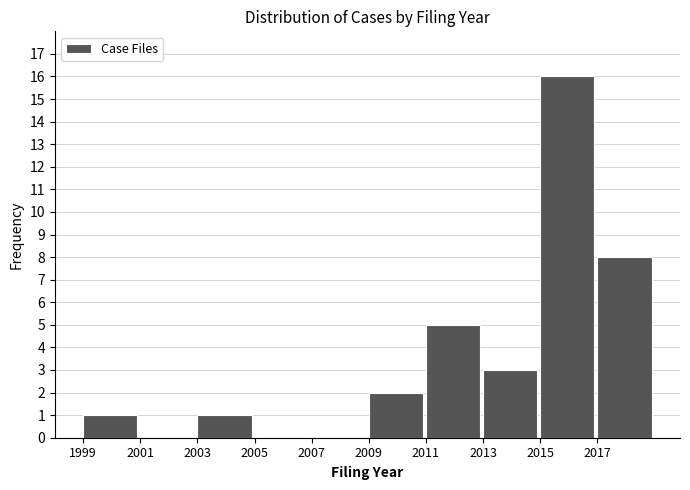

Reading right to left, transcribe all the data shown in this chart.

2017=8	2015=16	2013=3	2011=5	2009=2	2007=0	2005=0	2003=1	2001=0	1999=1